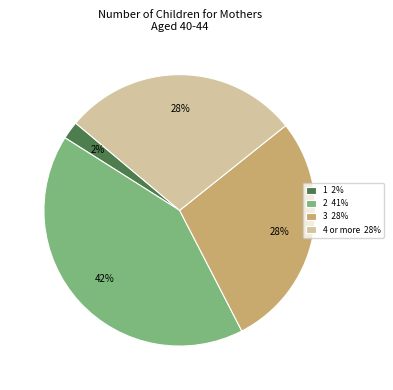

What is the ratio of the value at 3 28% to the value at 2 41%?

0.7